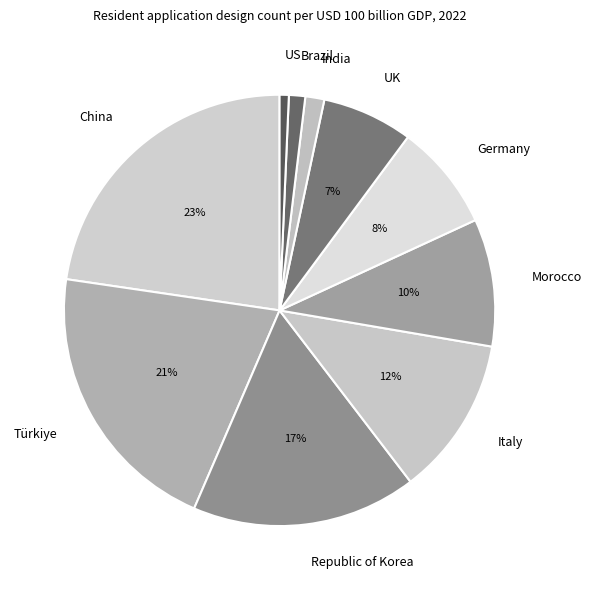

How many segments does this pie chart have?

10